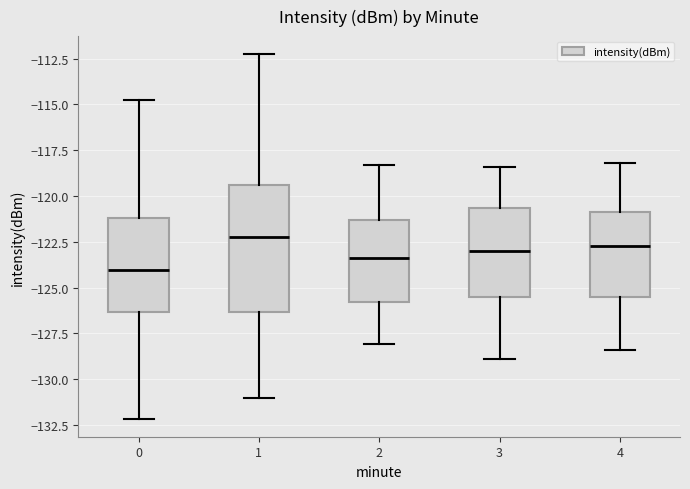

Reading left to right, read every box against the y-axis: the position of its median line, the range the box covers, and the ends of its whiskers. The values are not printed on the chart, so give them approximately, as read against the axis.

0: median -124.0, box -126.5 to -121.0, whiskers -132.0 to -114.5
1: median -122.0, box -126.5 to -119.5, whiskers -131.0 to -112.5
2: median -123.5, box -126.0 to -121.5, whiskers -128.0 to -118.5
3: median -123.0, box -125.5 to -120.5, whiskers -129.0 to -118.5
4: median -122.5, box -125.5 to -121.0, whiskers -128.5 to -118.0